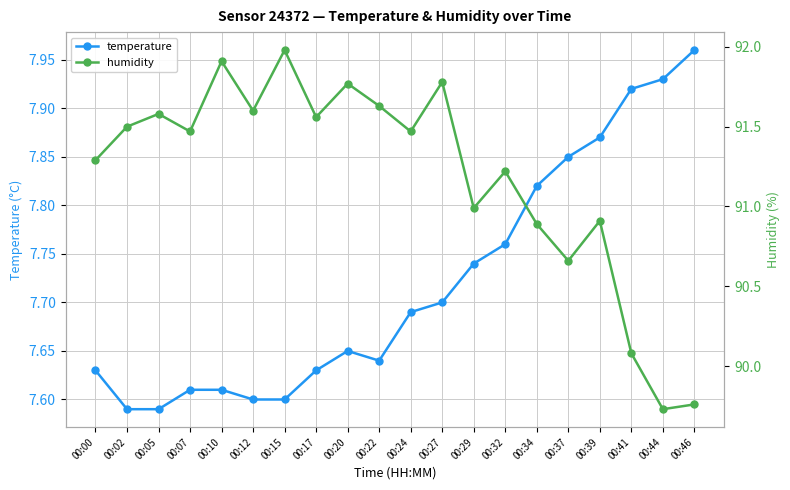

True or false: temperature has more than 1 points higher than both neighbors.

False